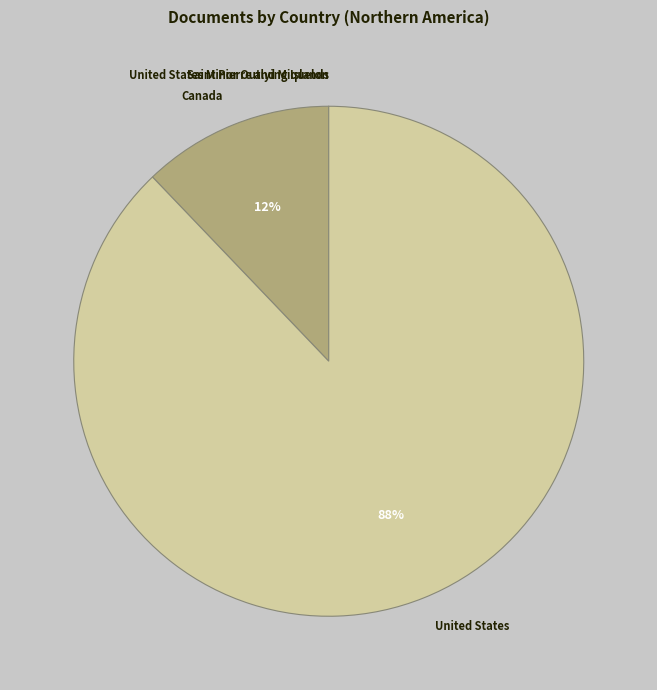

To the nearest percent, what is the average slice percentage?

25%